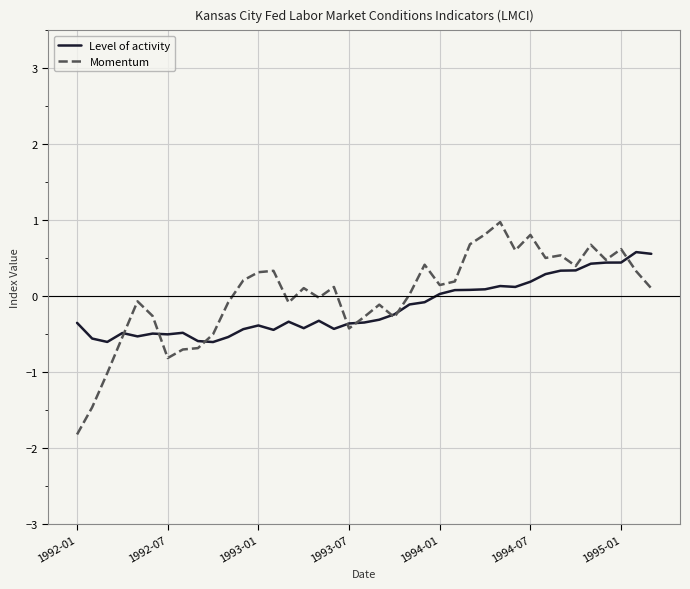

Which series ends up on top after the final intersection of Momentum and Level of activity?

Level of activity